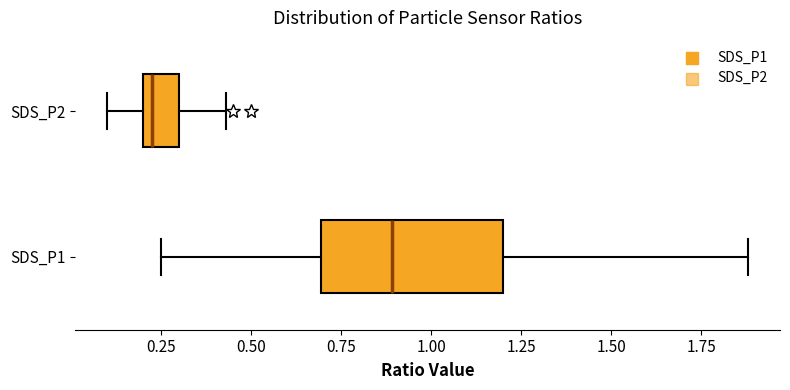

Where does the median line of the box for SDS_P2 sit on the x-axis? The values are not printed on the chart, so give them approximately, as read against the axis.

0.25